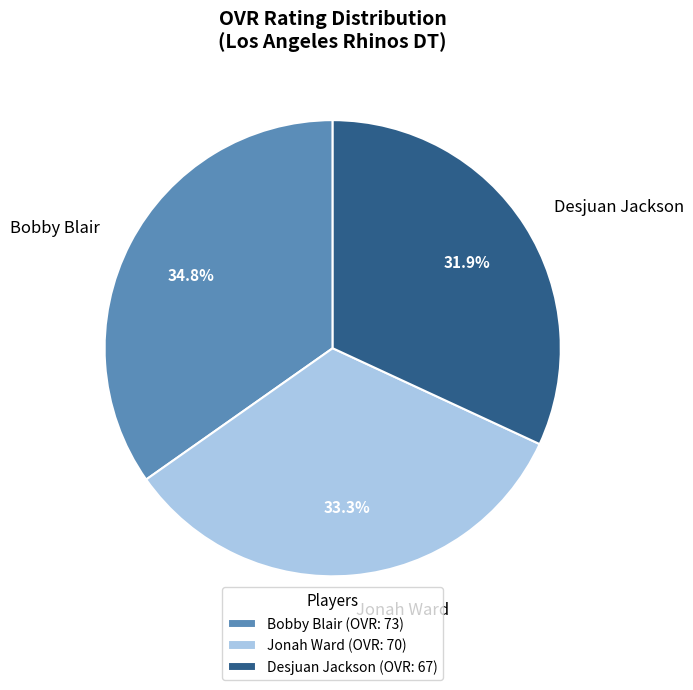

To the nearest percent, what is the difference between the largest and smallest slice percentages?

3%